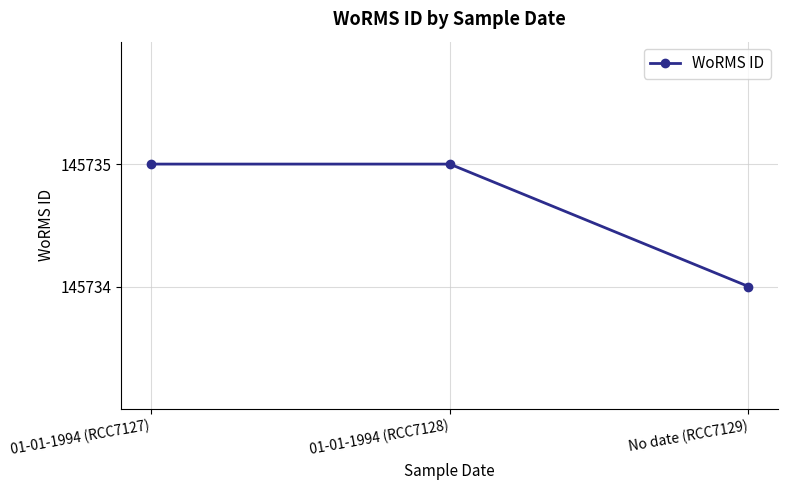

Reading right to left, what are all the values shown in this chart?

145734	145735	145735